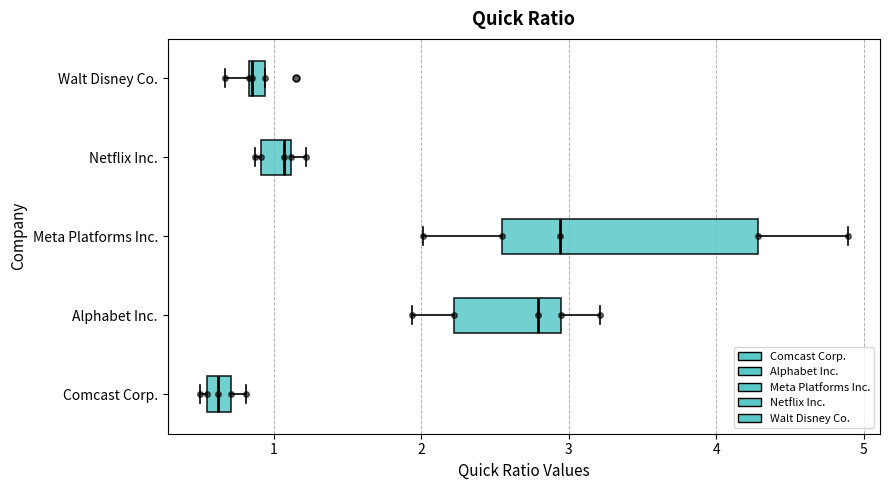

Which box is the widest, from its left edge to its right edge?

Meta Platforms Inc.